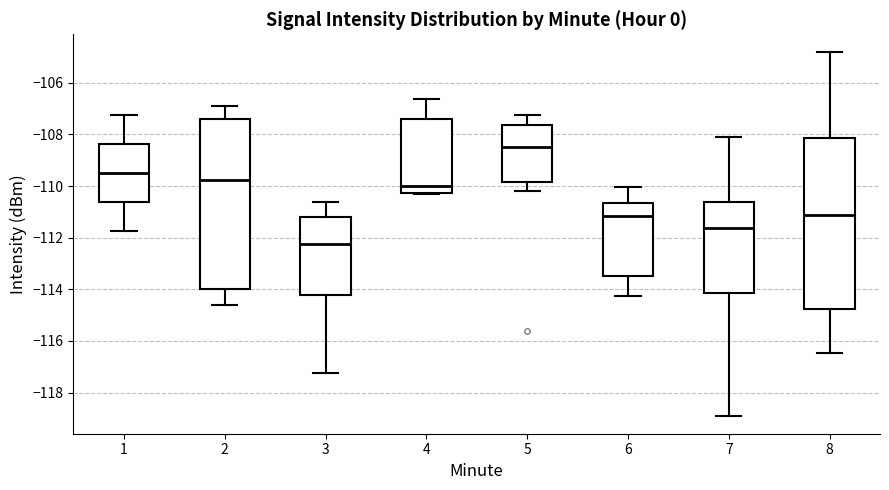

Reading left to right, transcribe this box plot: for each box, give where its median line is, the range the box spans, and where its two whiskers end, as read against the y-axis. The values are not printed on the chart, so give them approximately, as read against the axis.

1: median -109.4, box -110.6 to -108.4, whiskers -111.8 to -107.2
2: median -109.8, box -114.0 to -107.4, whiskers -114.6 to -107.0
3: median -112.2, box -114.2 to -111.2, whiskers -117.2 to -110.6
4: median -110.0, box -110.2 to -107.4, whiskers -110.4 to -106.6
5: median -108.4, box -109.8 to -107.6, whiskers -110.2 to -107.2
6: median -111.2, box -113.4 to -110.6, whiskers -114.2 to -110.0
7: median -111.6, box -114.2 to -110.6, whiskers -118.8 to -108.2
8: median -111.2, box -114.8 to -108.2, whiskers -116.4 to -104.8